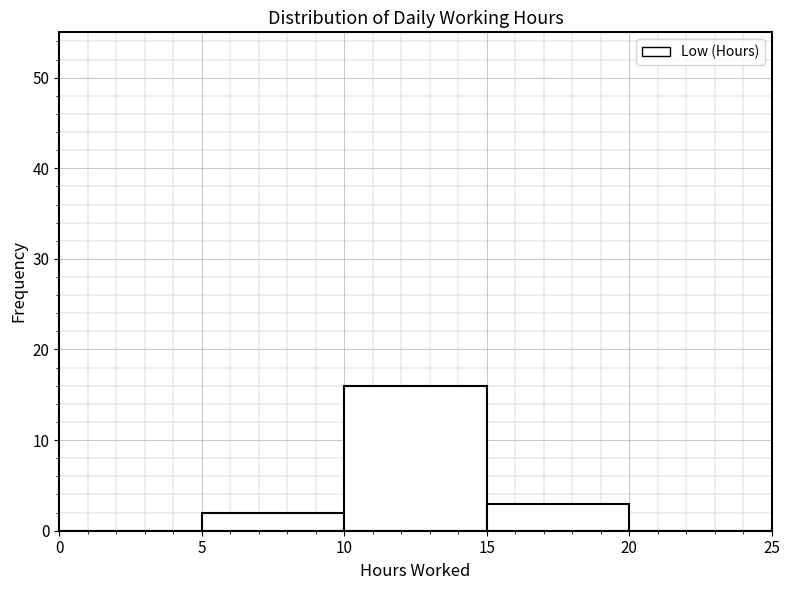

Reading left to right, list every bar in this chart as the range it spans on the x-axis followed by its height. The values are not printed on the chart, so give them approximately, as read against the axis.

0 to 5: 0
5 to 10: 2
10 to 15: 16
15 to 20: 3
20 to 25: 0